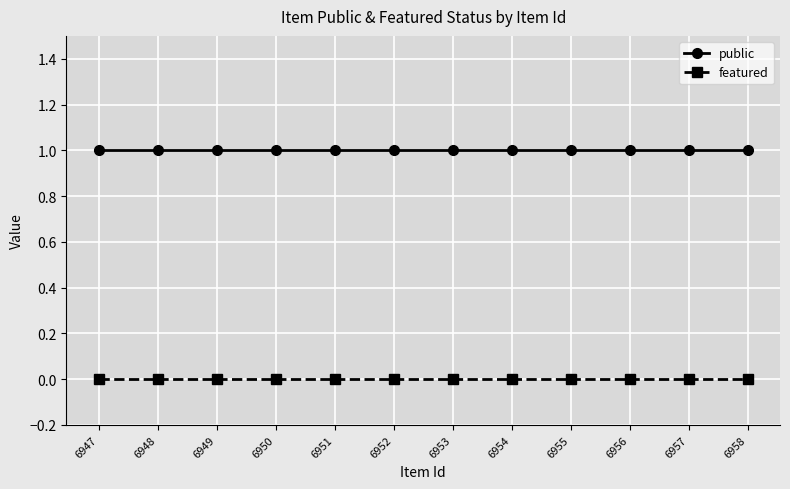

How many lines are shown in the chart?

2